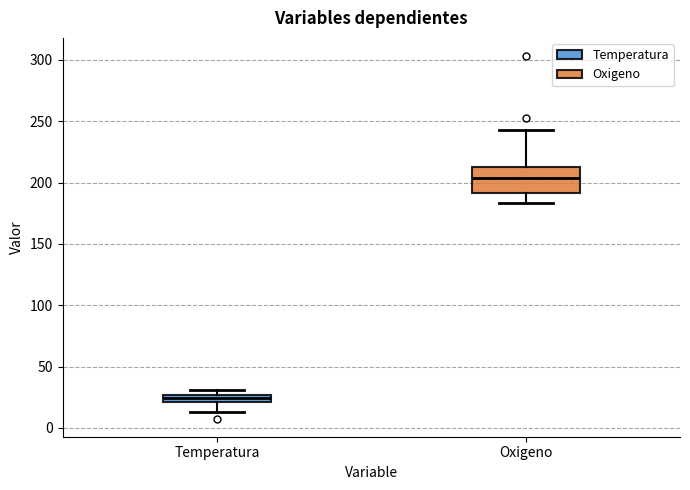

Which box's median line is the highest?

Oxigeno